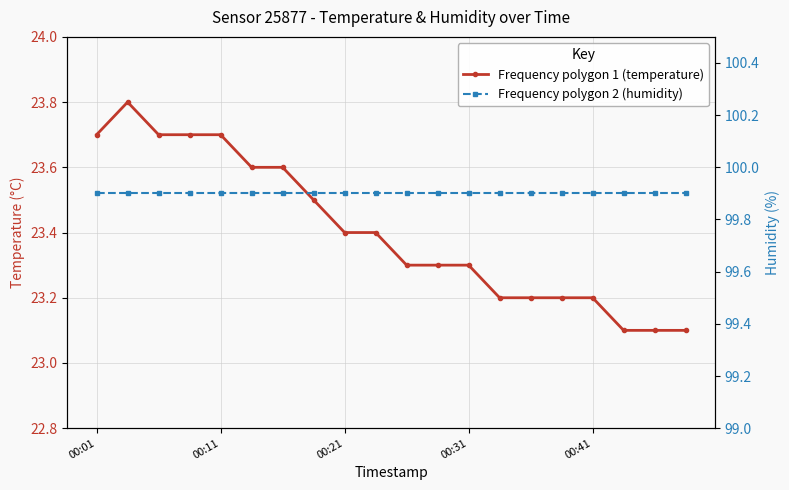

Which series has the largest total across all categories?

humidity